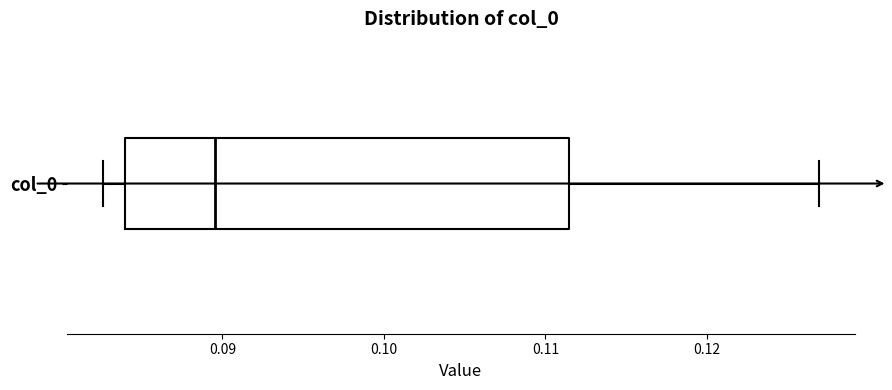

Where is the left edge of the box for col_0 on the x-axis? The values are not printed on the chart, so give them approximately, as read against the axis.

0.084